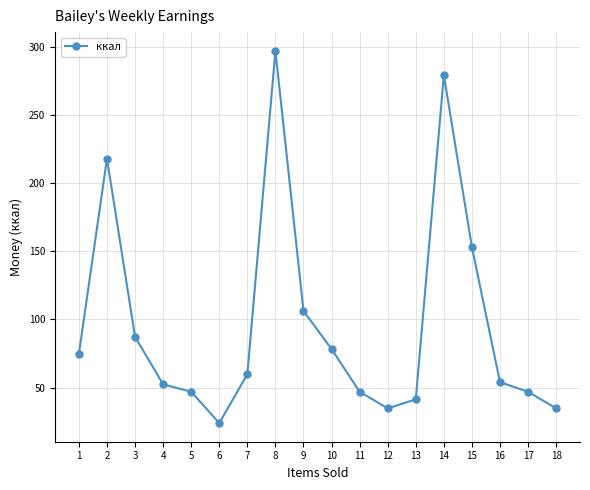

Which category has the highest value across all series?

8